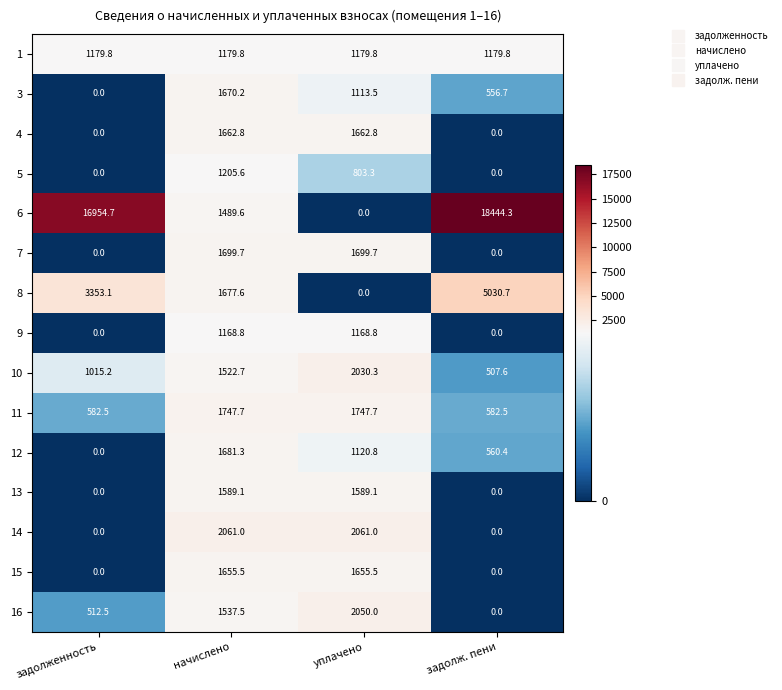

Is it true that 15 equals 947.8 at задолженность?

False